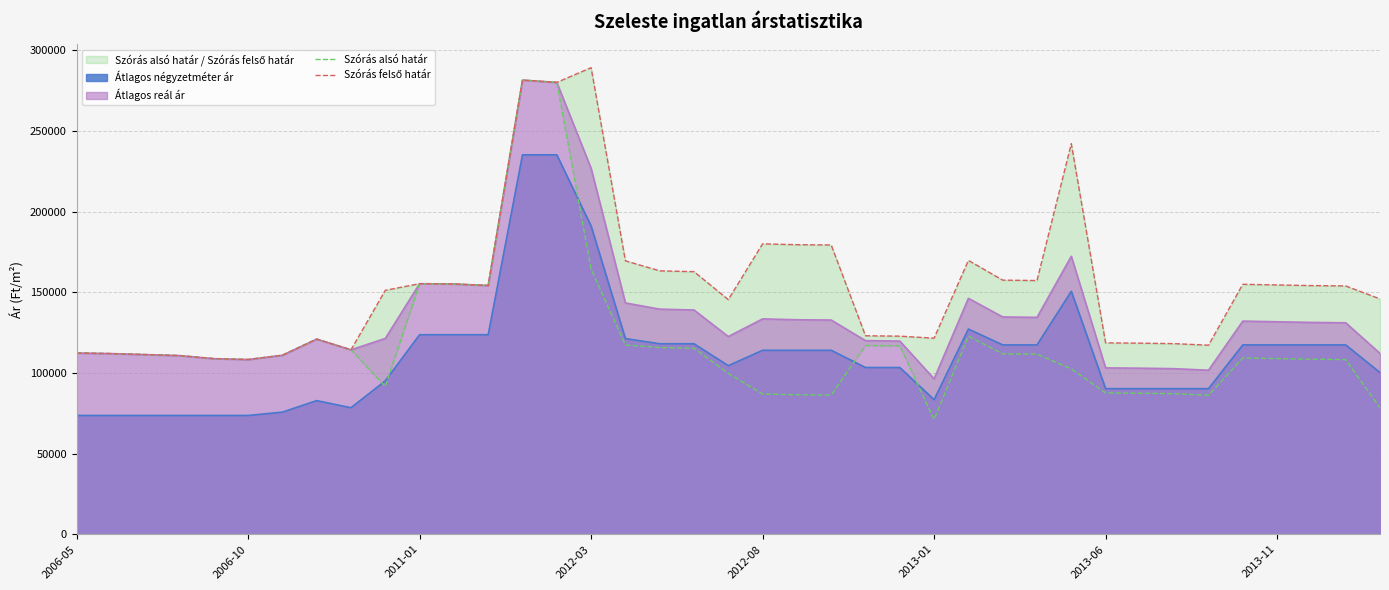

What position from the left is 24?

25